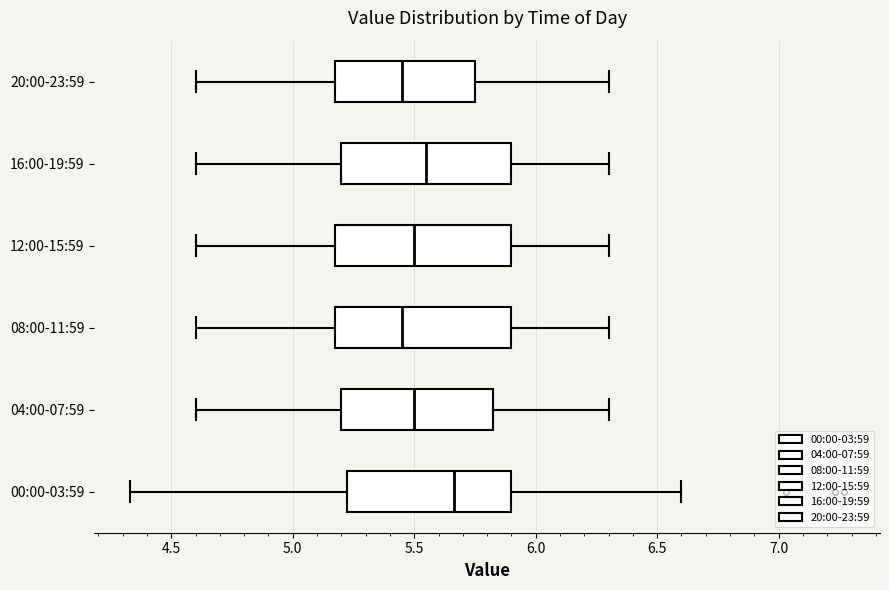

Where is the right edge of the box for 08:00-11:59 on the x-axis? The values are not printed on the chart, so give them approximately, as read against the axis.

5.90